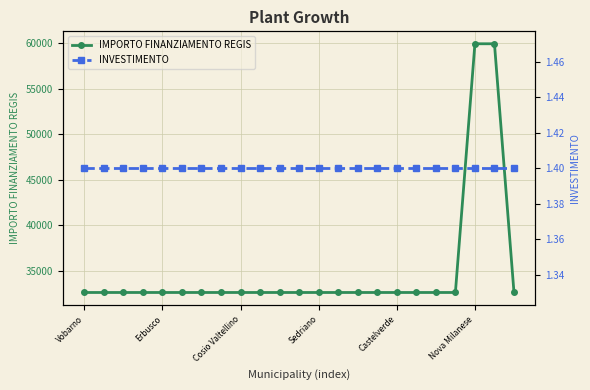

At how many categories does at least one series exceed 19614?

23